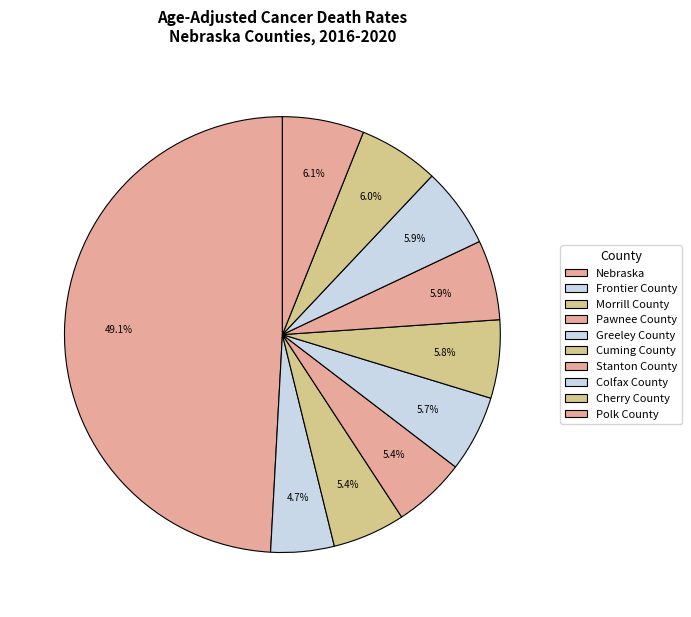

To the nearest percent, what is the difference between the Polk County and Pawnee County slice percentages?

1%